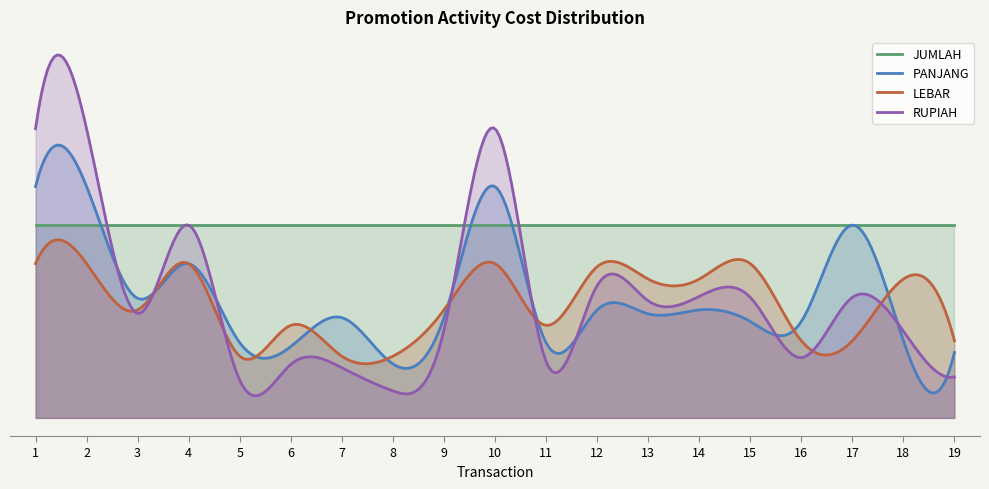

Does the chart display data point markers on the line(s)?

No